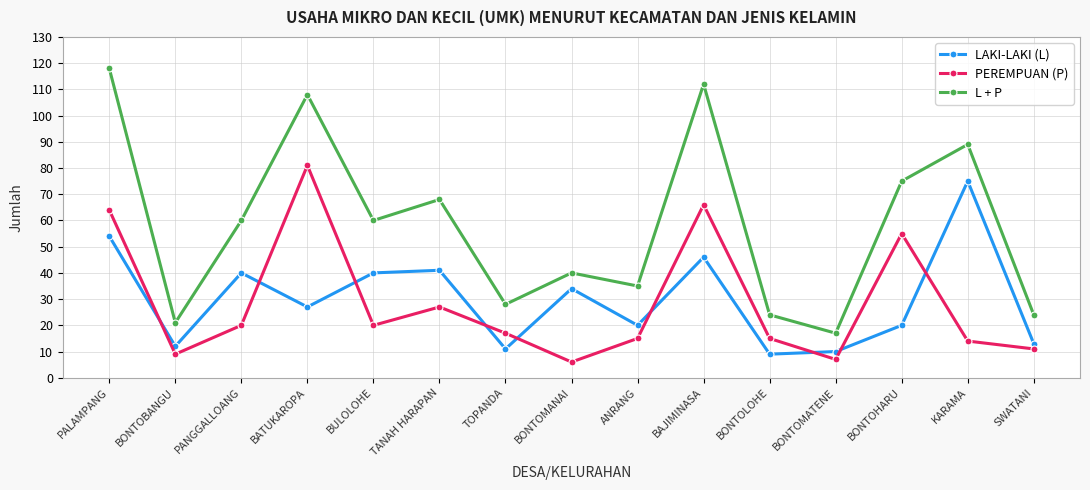

Where is PEREMPUAN (P) nearest to the value 43?

BONTOHARU